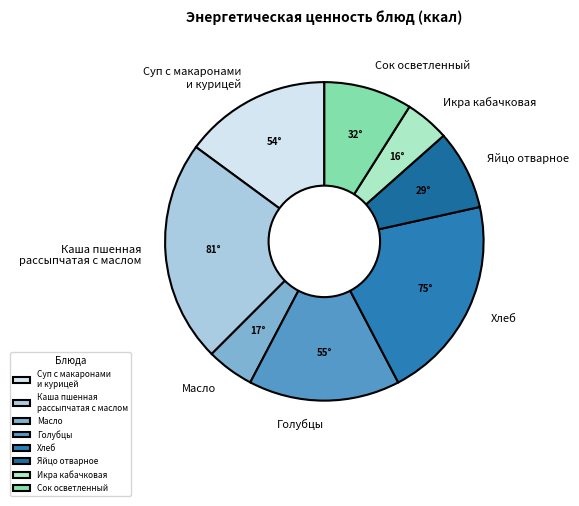

Which slice is the largest?

Каша пшенная рассыпчатая с маслом